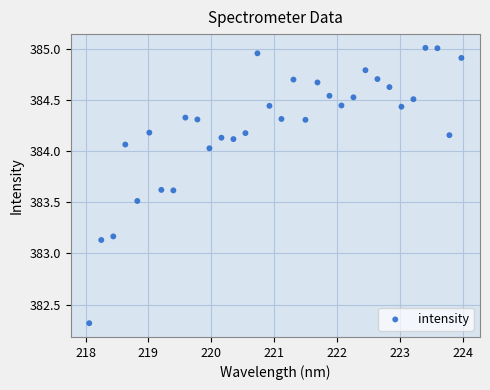

What is the range of Y values (max minus min)?

2.7